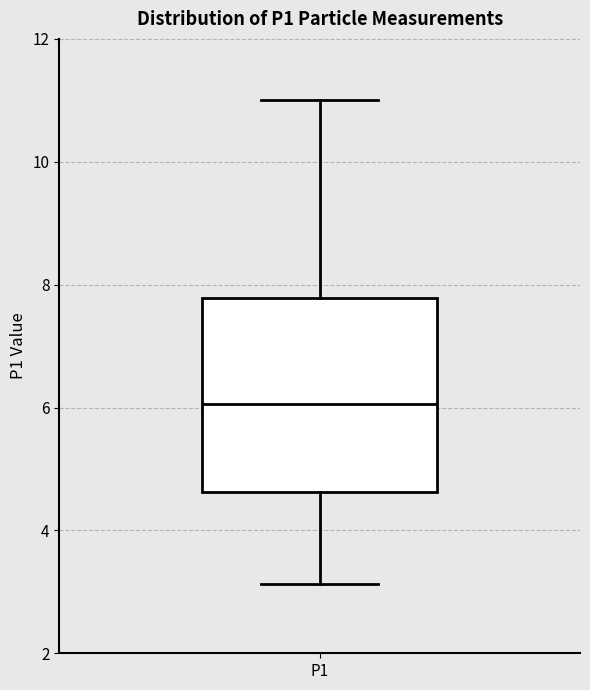

Read this box plot against the y-axis: the position of the median line, the range covered by the box, and the ends of both whiskers. The values are not printed on the chart, so give them approximately, as read against the axis.

median 6.0, box 4.6 to 7.8, whiskers 3.2 to 11.0